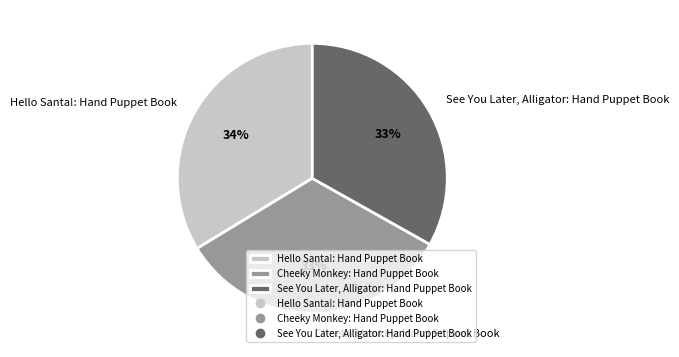

Which slice is the largest?

Hello Santa!: Hand Puppet Book